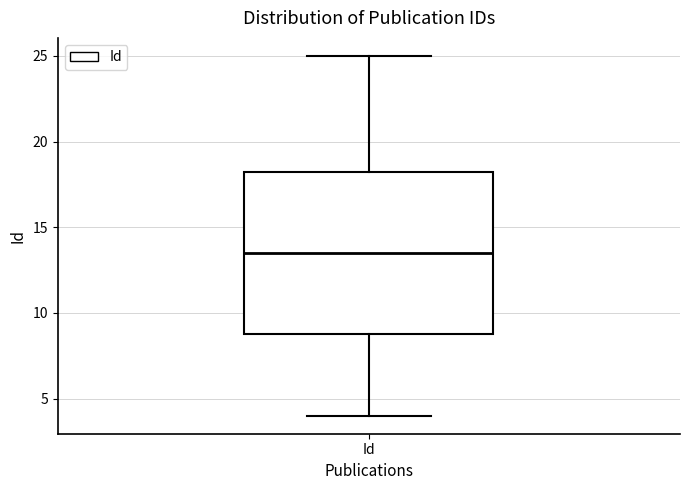

Where does the median line of the box for Id sit on the y-axis? The values are not printed on the chart, so give them approximately, as read against the axis.

13.5